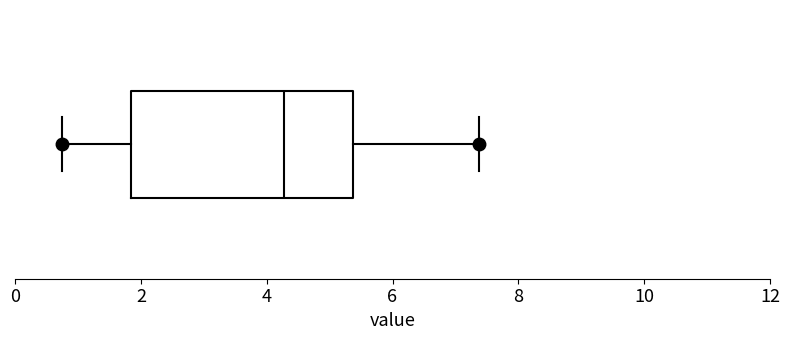

Transcribe this box plot: give where the median line is, the range the box spans, and where the two whiskers end, as read against the x-axis. The values are not printed on the chart, so give them approximately, as read against the axis.

median 4.2, box 1.8 to 5.4, whiskers 0.8 to 7.4